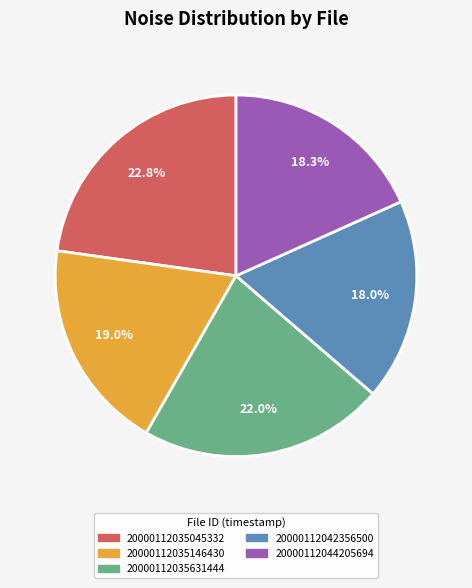

Count the number of slices in the pie.

5